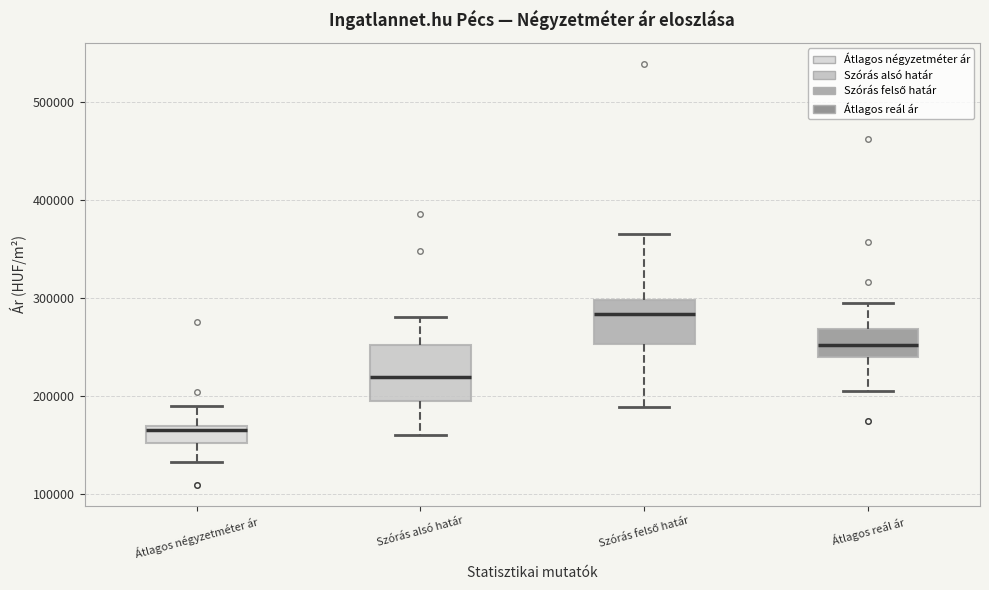

Where is the lower edge of the box for Átlagos reál ár on the y-axis? The values are not printed on the chart, so give them approximately, as read against the axis.

240000